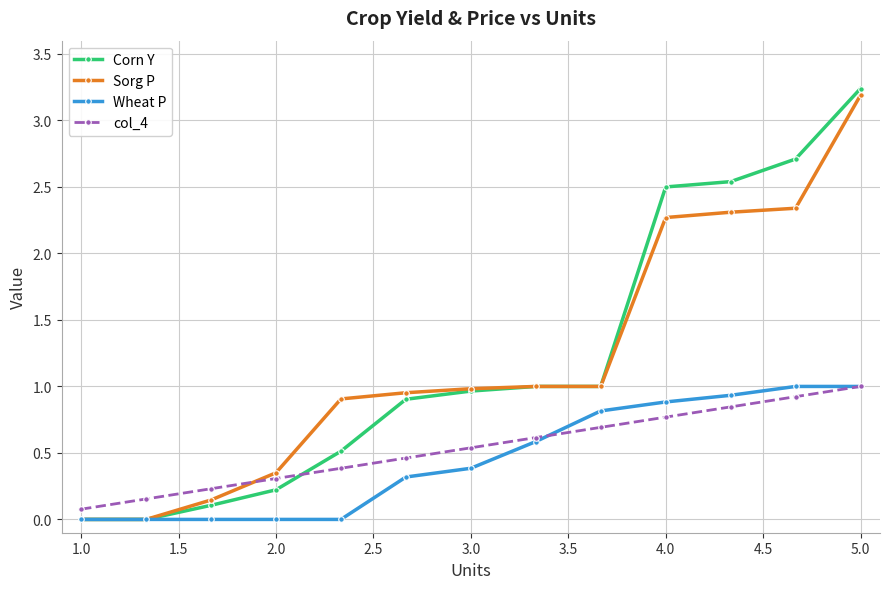

True or false: col_4 has more than 1 interior local peaks.

False